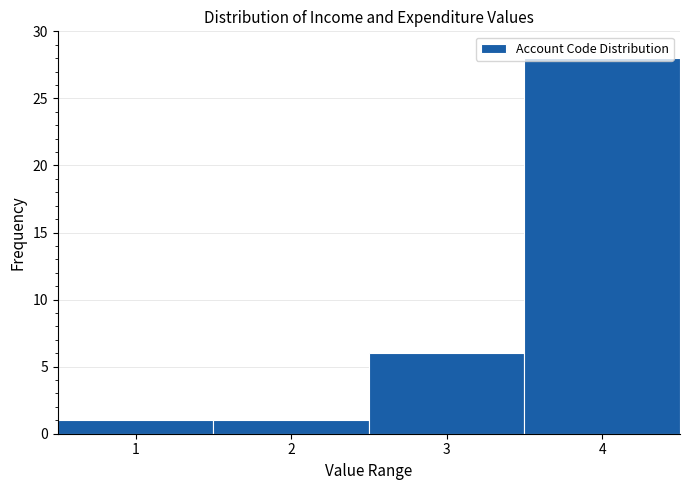

Which range on the x-axis has the tallest bar?

3.5 to 4.5